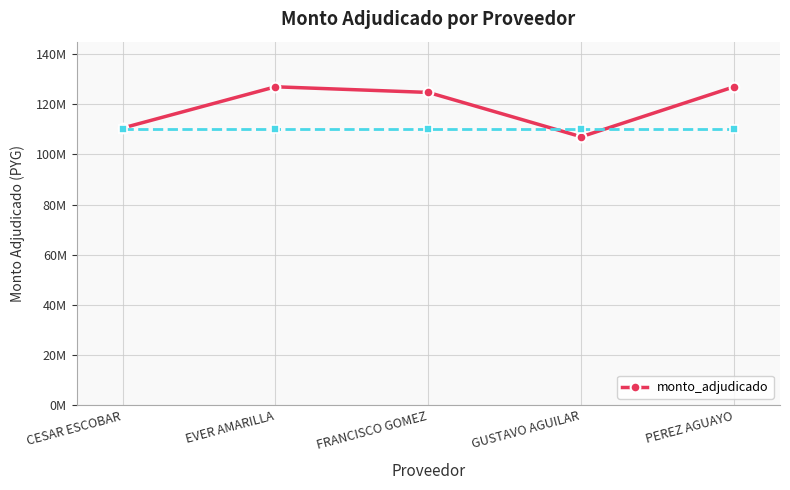

Rank the categories by value from lowest to highest.

GUSTAVO AGUILAR, CESAR ESCOBAR, FRANCISCO GOMEZ, PEREZ AGUAYO, EVER AMARILLA